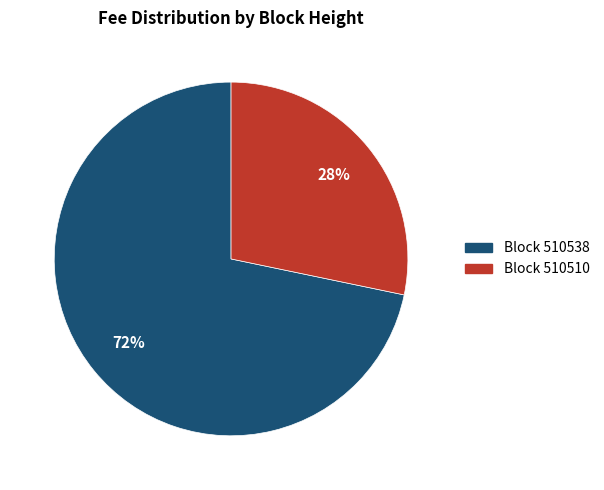

To the nearest percent, what is the average slice percentage?

50%